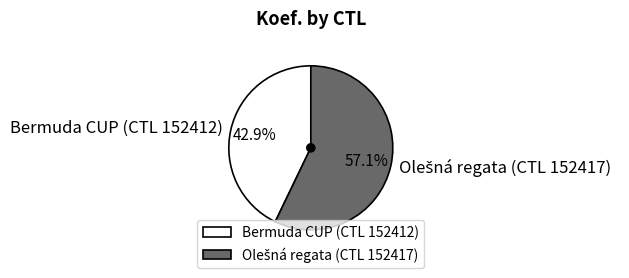

True or false: Bermuda CUP (CTL 152412) accounts for 43% of the total.

True